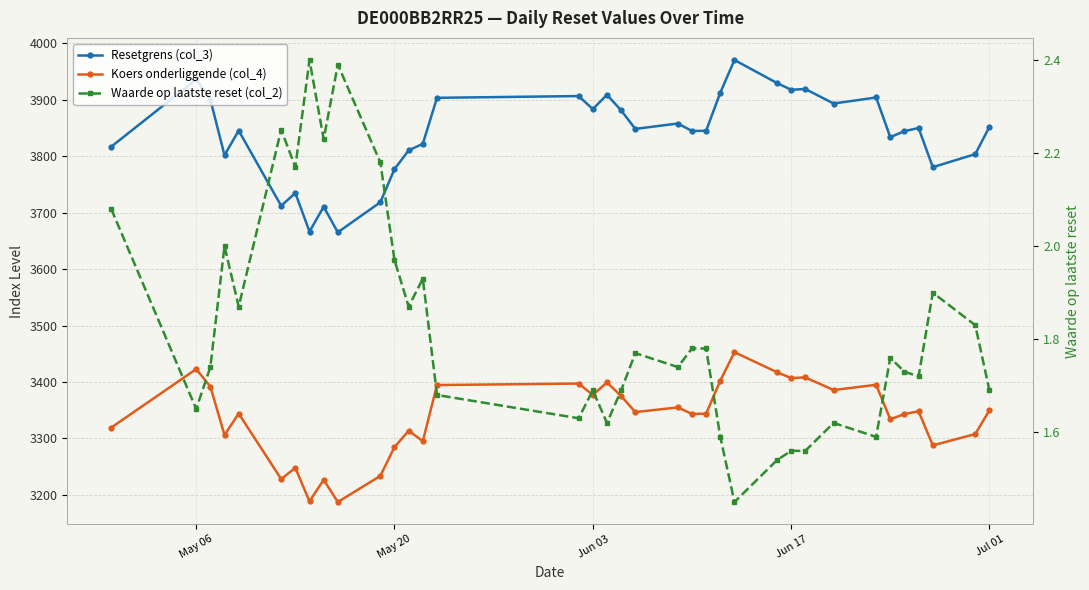

In Resetgrens (col_3), how many points are higher than both neighbors (excluding endpoints)?

11